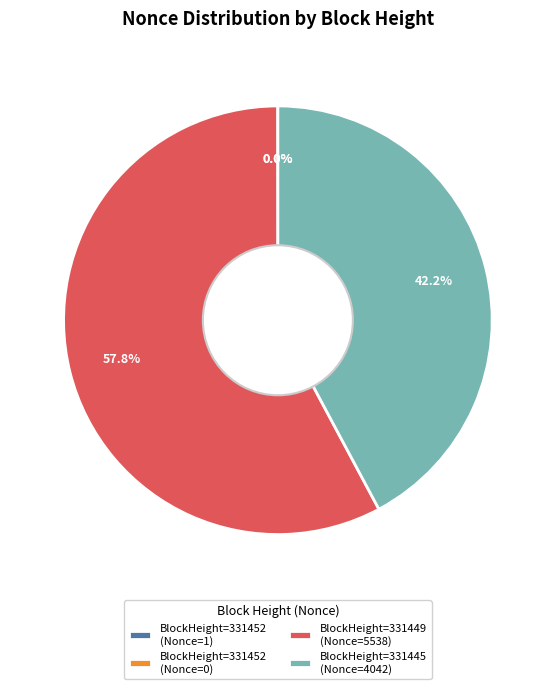

To the nearest percent, what is the average slice percentage?

25%